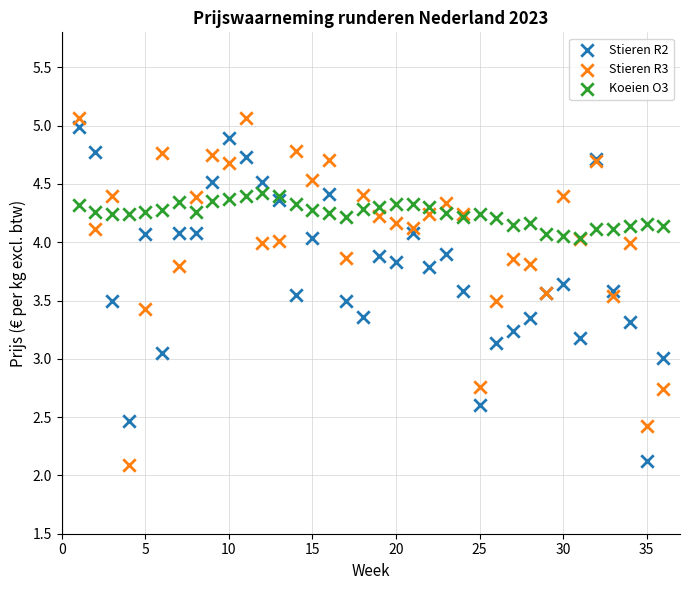

Which series reaches the maximum Y coordinate?

Stieren R3